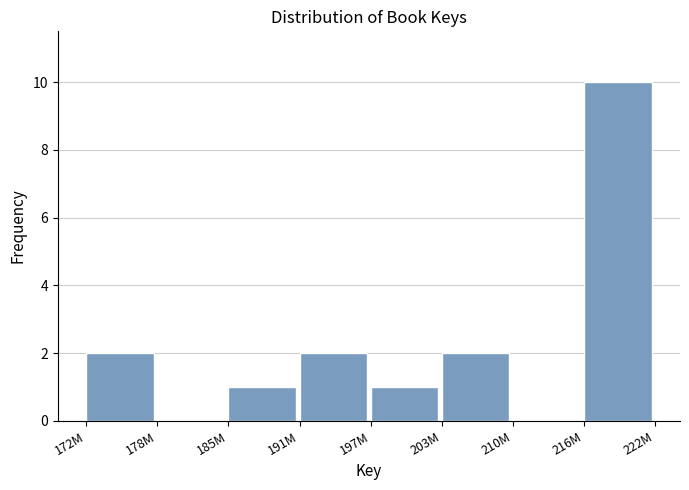

Reading left to right, transcribe all the data shown in this chart.

172M=2	178M=0	185M=1	191M=2	197M=1	203M=2	210M=0	216M=10